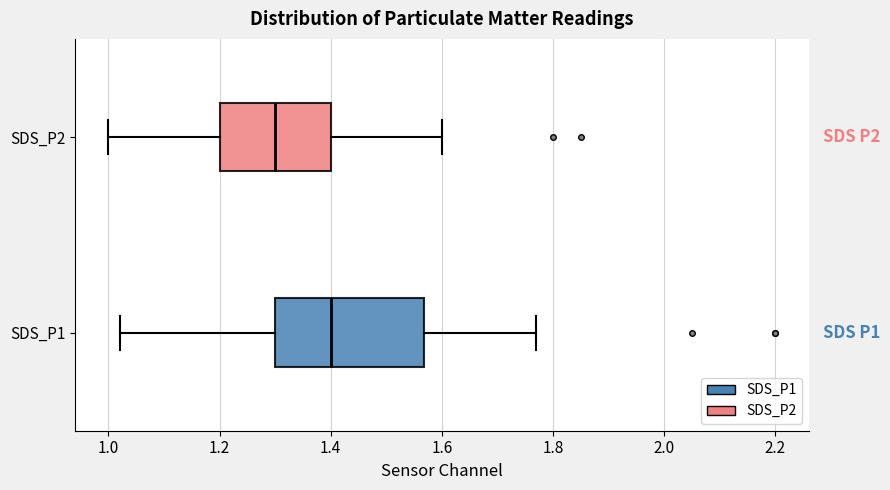

Which box's median line is the furthest to the right?

SDS_P1